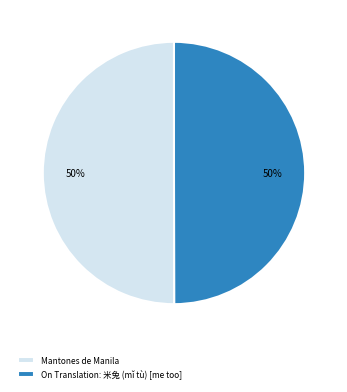

Approximately how many times larger is the value at Mantones de Manila compared to On Translation: 米兔 (mǐ tù) [me too]?

1.0